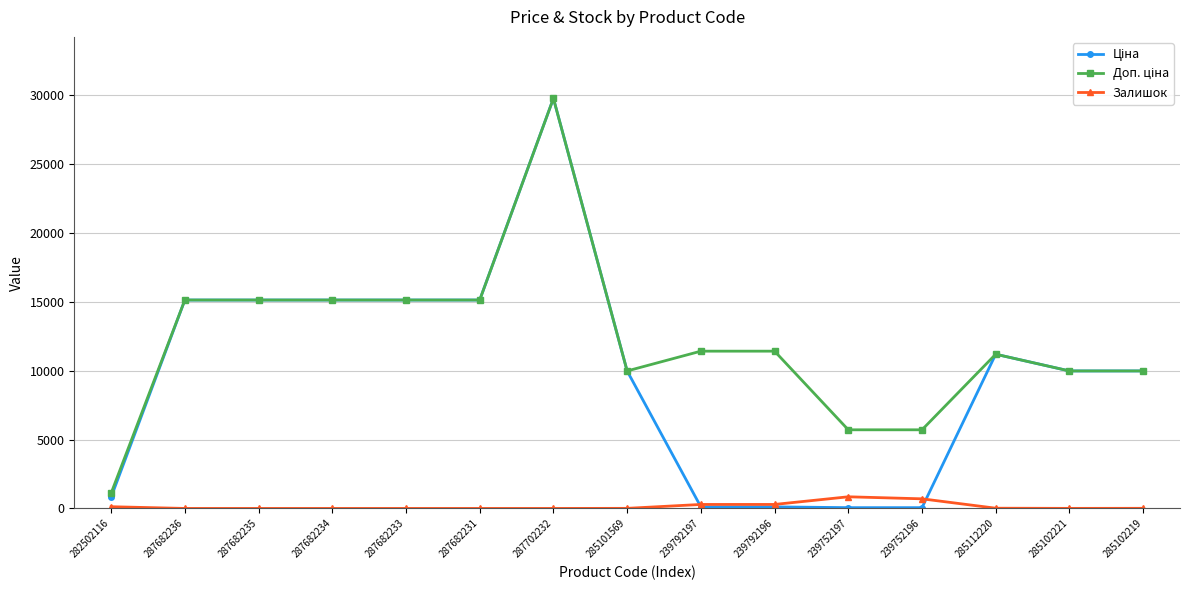

At which category is the sum across all series the highest?

287702232